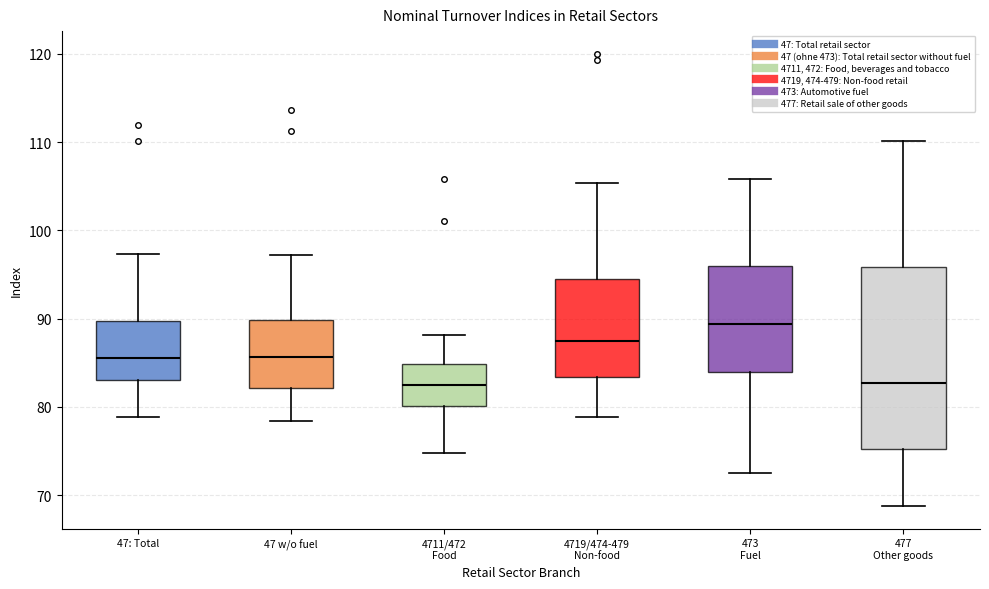

Which box has the highest median line?

473 Fuel